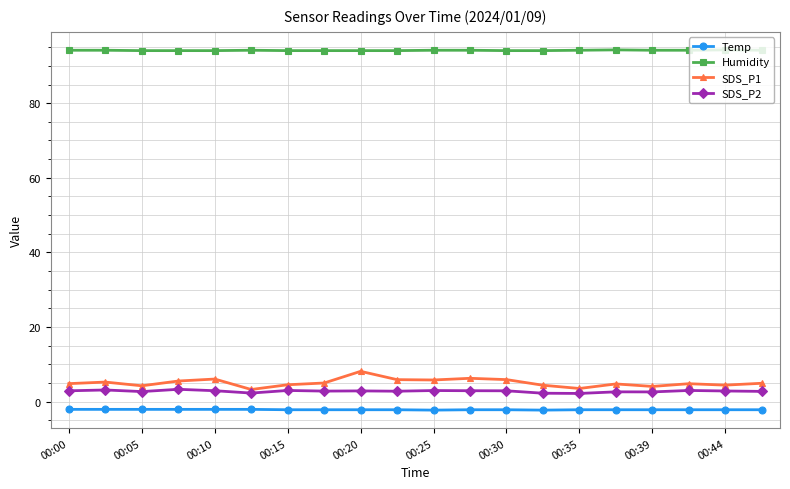

True or false: SDS_P2 and Temp cross at least once.

False